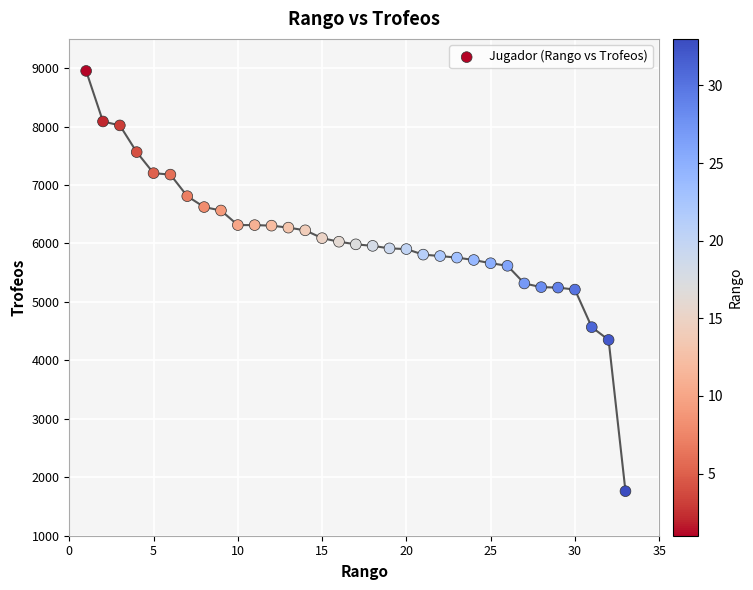

What is the range of X values (max minus min)?

32